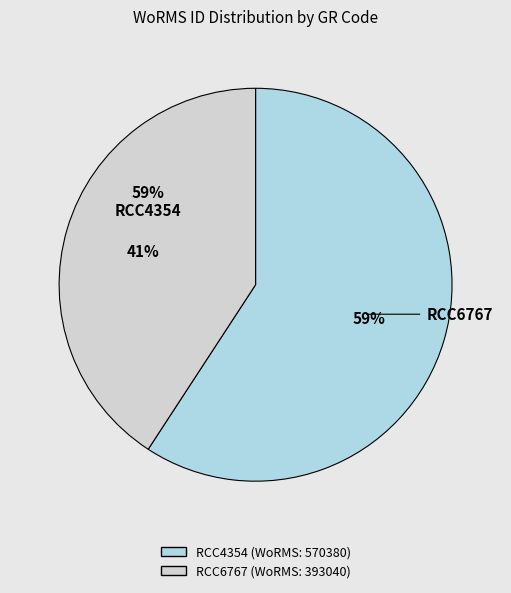

Which slice is the largest?

RCC4354